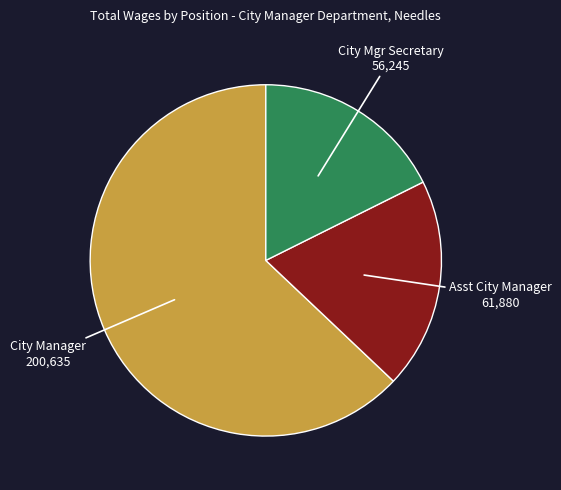

Does any single category account for the majority?

Yes